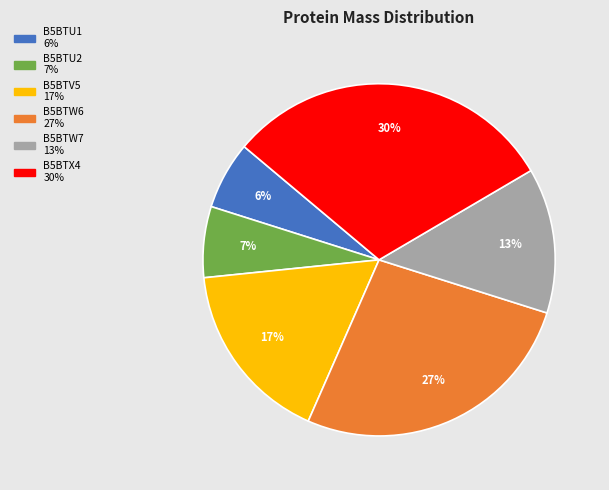

To the nearest percent, what is the difference between the B5BTW7 and B5BTU1 slice percentages?

7%